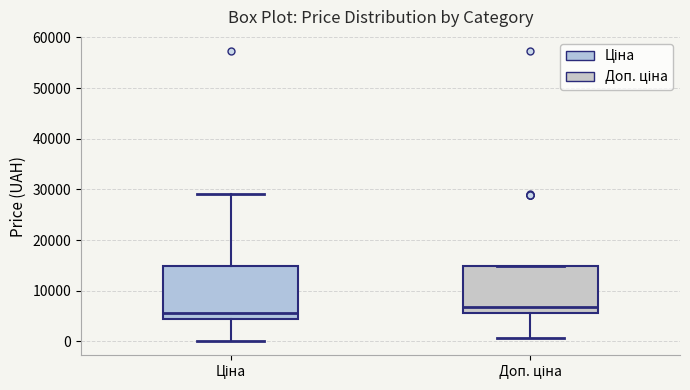

Which box has the highest median line?

Доп. ціна